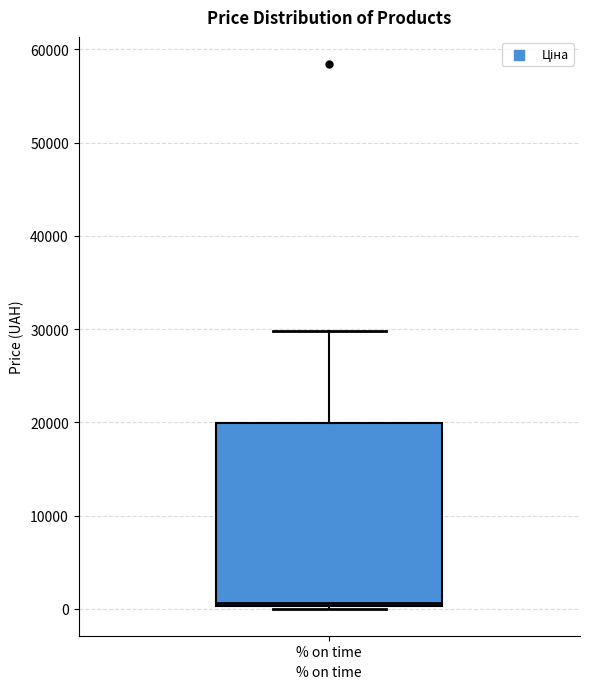

Transcribe this box plot: give where the median line is, the range the box spans, and where the two whiskers end, as read against the y-axis. The values are not printed on the chart, so give them approximately, as read against the axis.

median 1000, box 0 to 20000, whiskers 0 to 30000